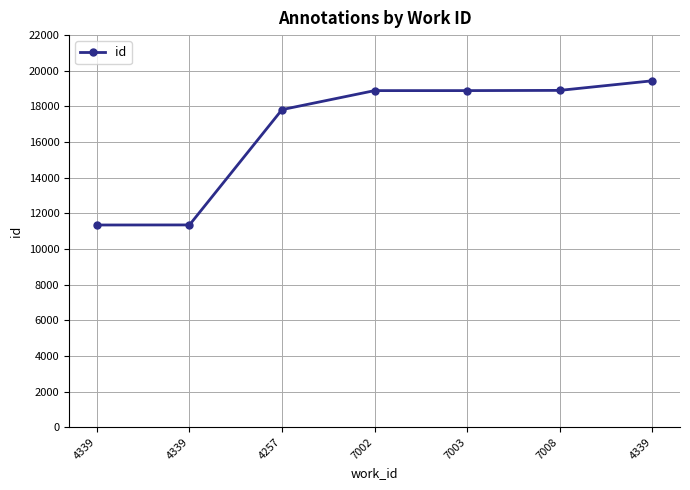

Does the chart display data point markers on the line(s)?

Yes